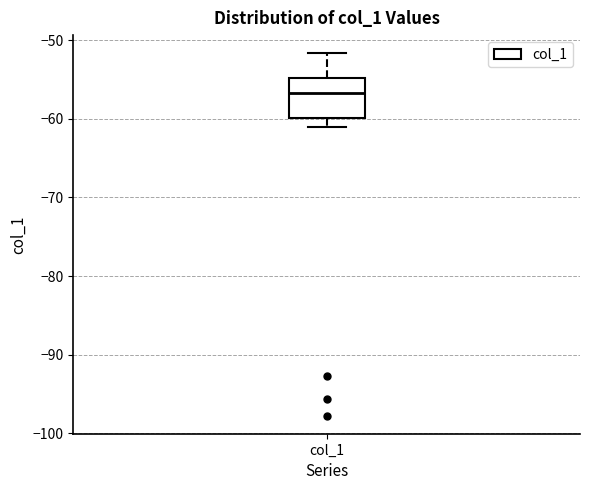

Read this box plot against the y-axis: the position of the median line, the range covered by the box, and the ends of both whiskers. The values are not printed on the chart, so give them approximately, as read against the axis.

median -57, box -60 to -55, whiskers -61 to -52